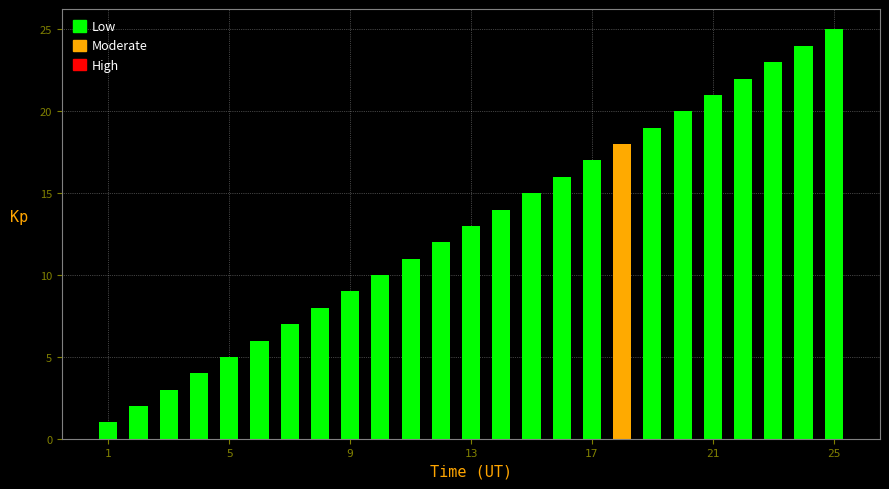

How many distinct data groups are displayed?

1